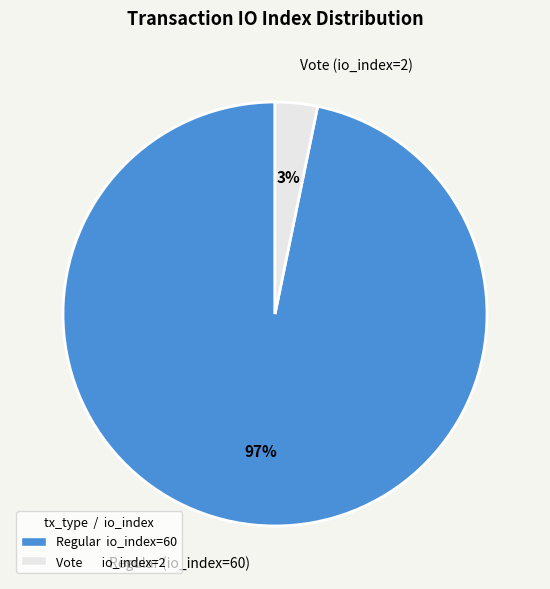

Between Vote (io_index=2) and Regular (io_index=60), which is larger?

Regular (io_index=60)